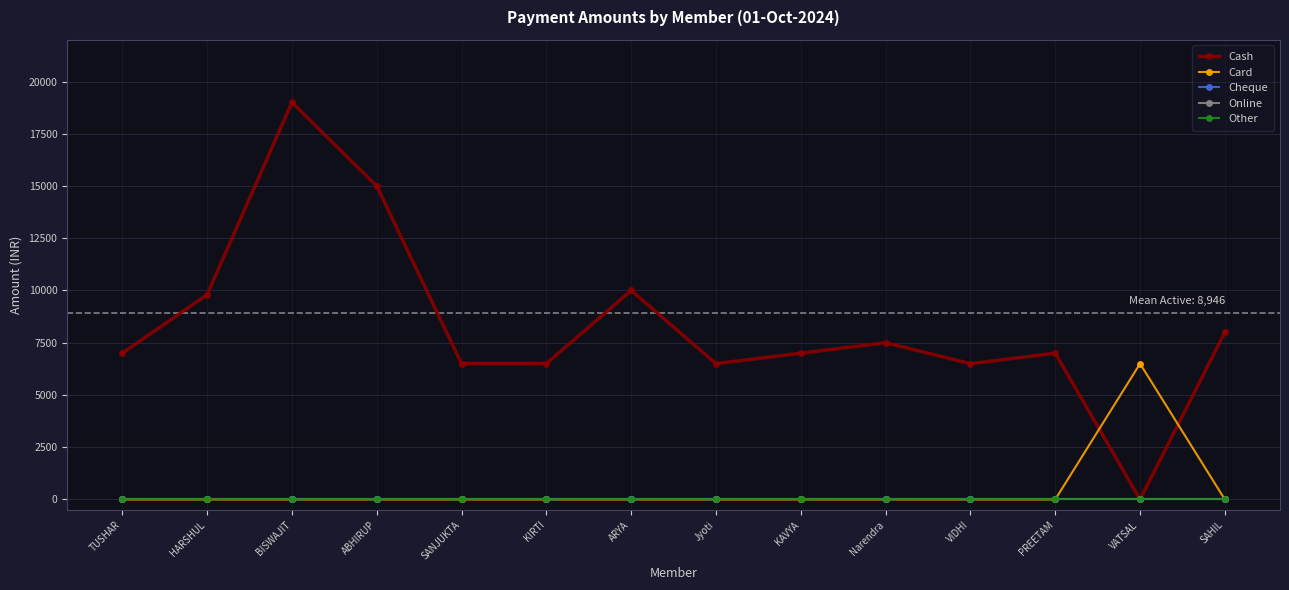

Is this an area chart (filled region under the line)?

No